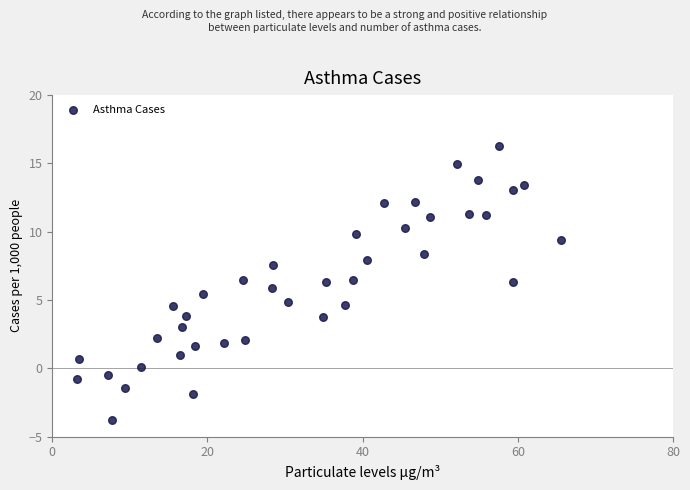

What is the range of X values (max minus min)?

62.4